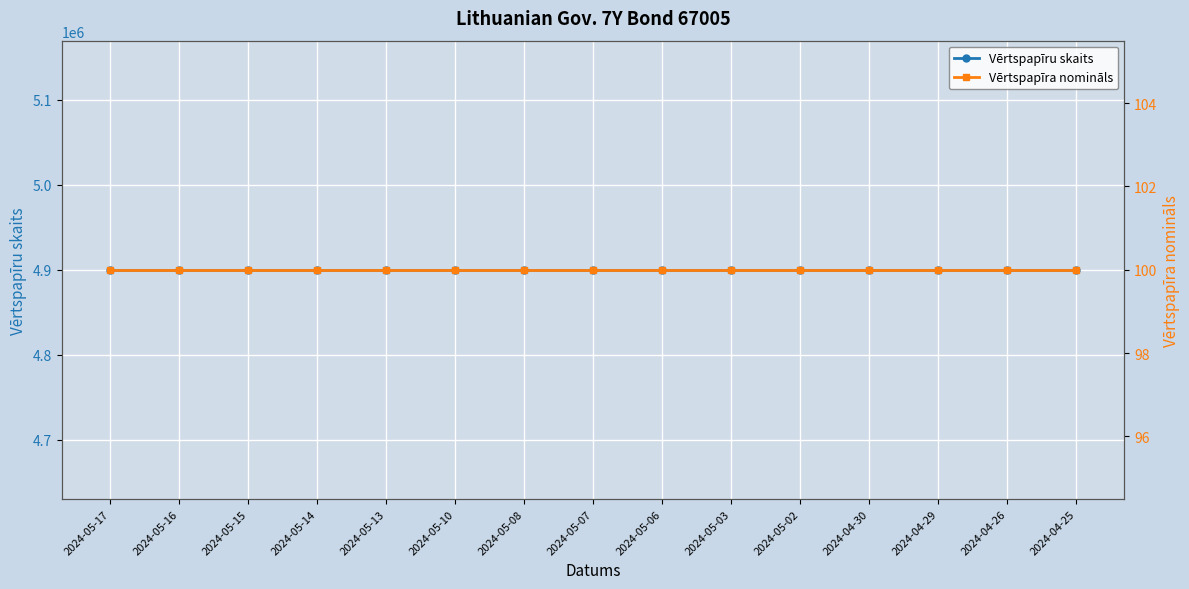

What is the sum of the Vērtspapīru skaits values at 2024-05-16 and 2024-04-29?

9800000